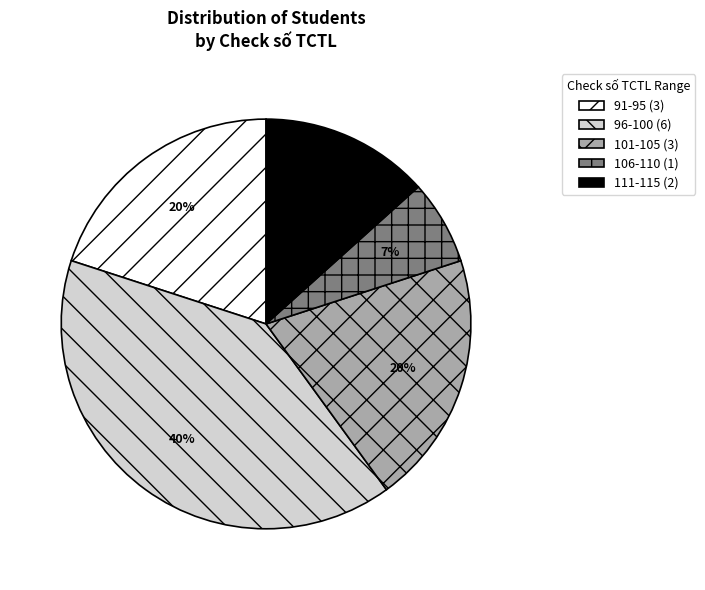

How many segments does this pie chart have?

5